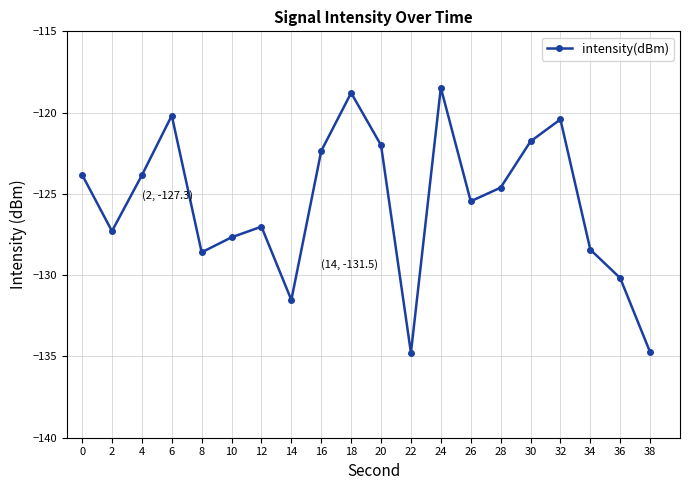

What is the value of the 10th point from the left?

-118.8